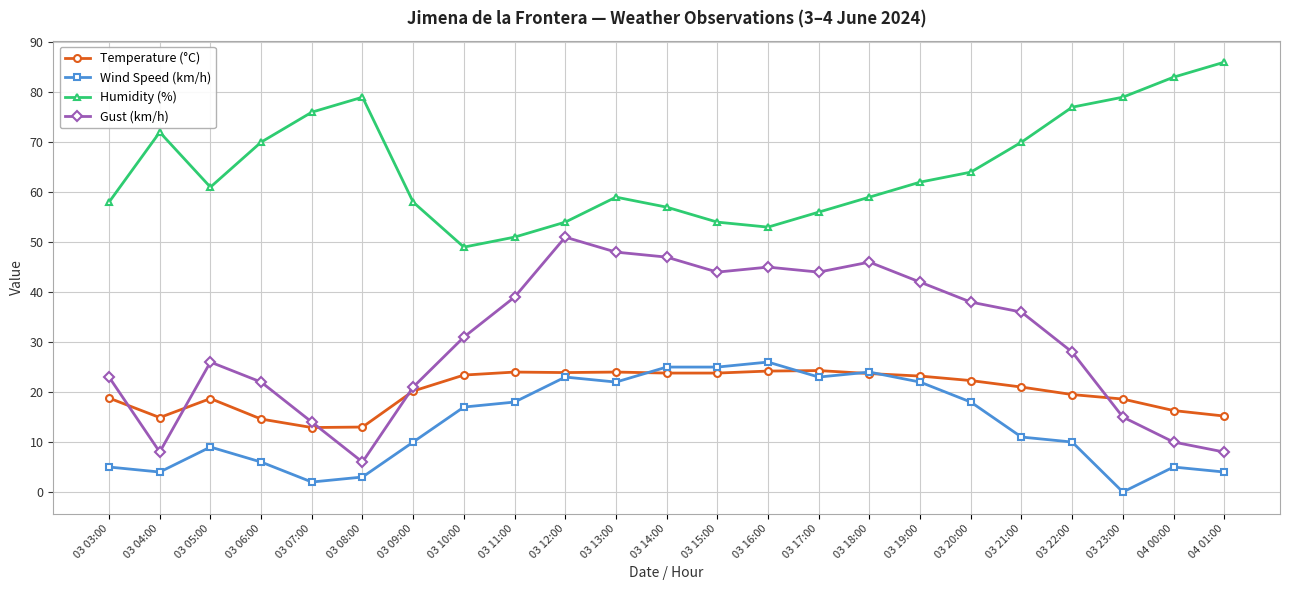

Is it true that Gust (km/h) equals 19.9 at 03 12:00?

False